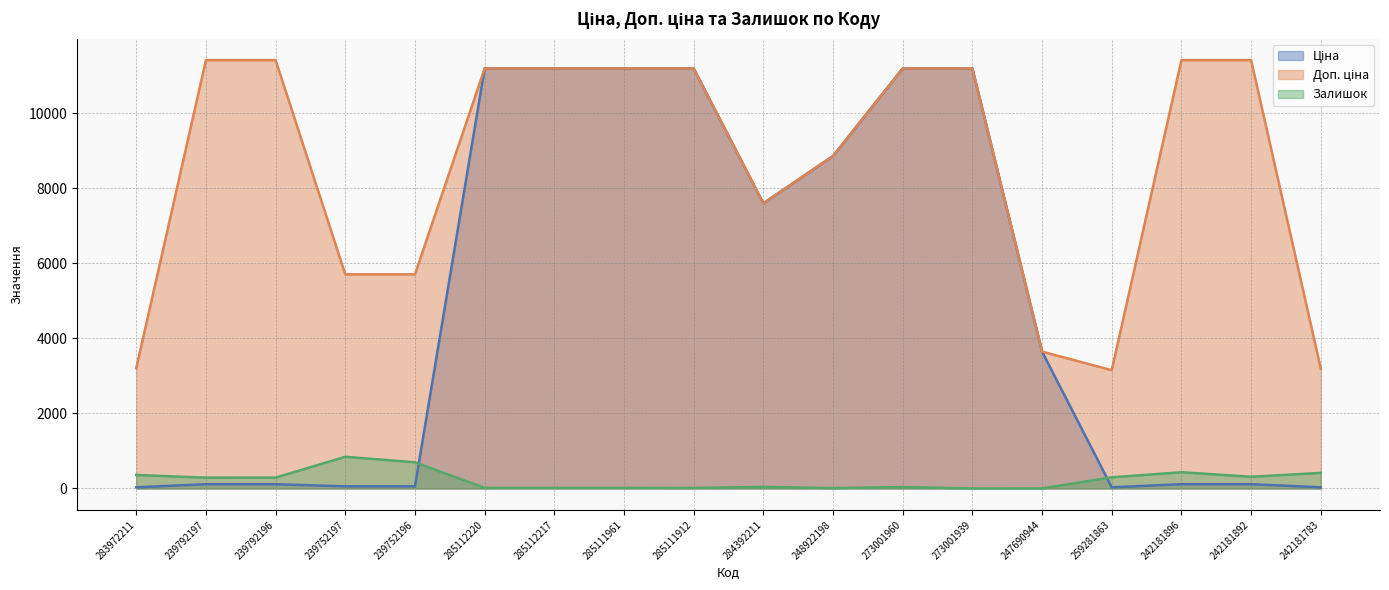

How many data points in Ціна are above 3646?

9